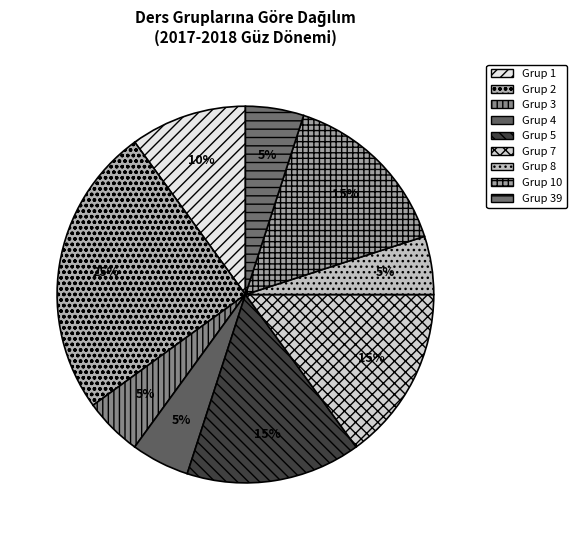

How many slices are in this pie chart?

9